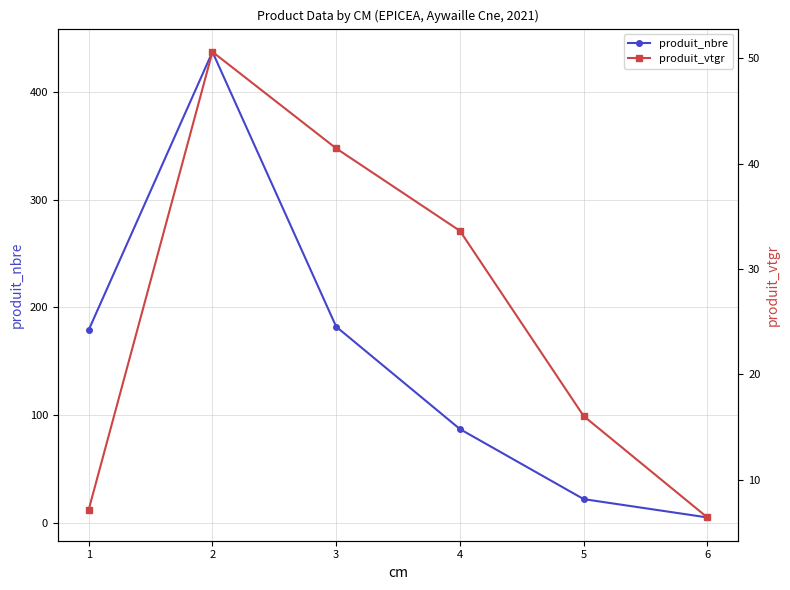

At 6, list the series in order from smallest to largest.

produit_nbre, produit_vtgr